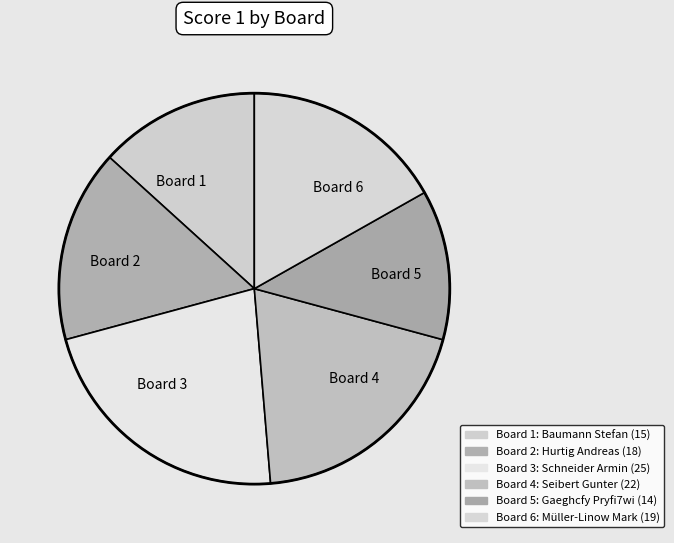

Count the number of slices in the pie.

6